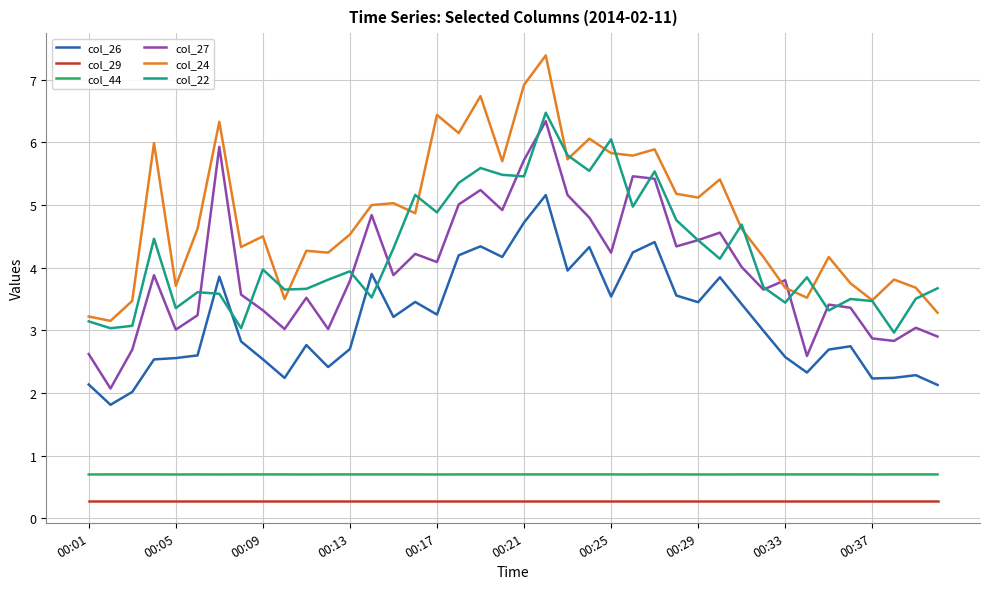

Which series has the largest total across all categories?

col_24